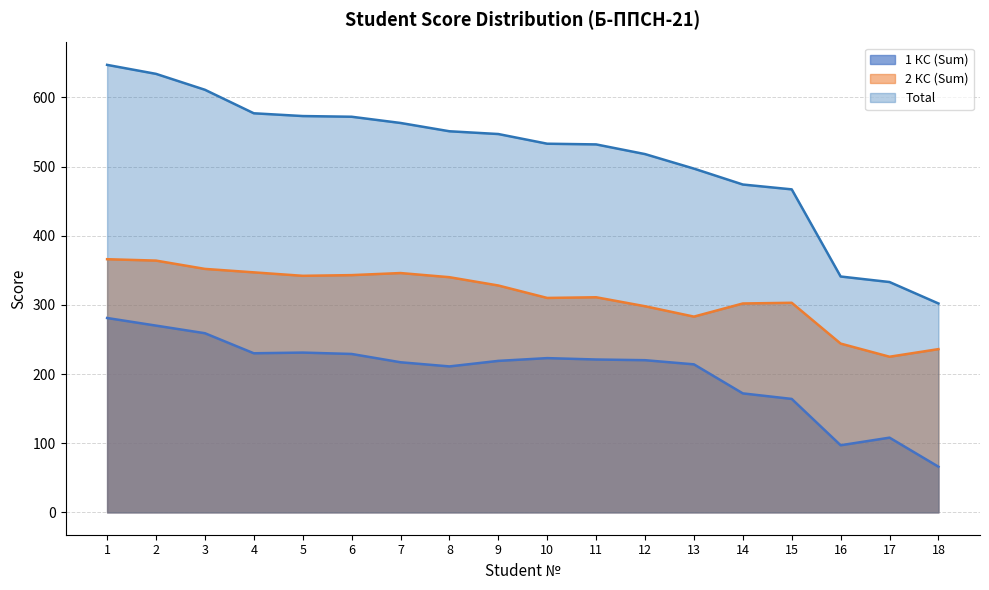

List the series in order of their overall mean, lowest first.

1 КС (Sum), 2 КС (Sum), Total